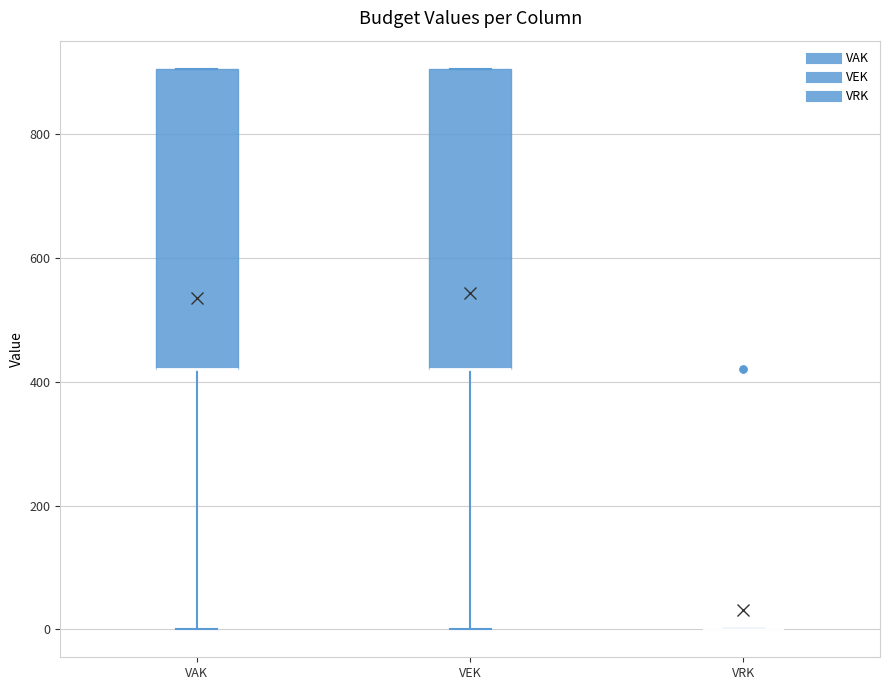

Reading left to right, transcribe this box plot: for each box, give where its median line is, the range the box spans, and where its two whiskers end, as read against the y-axis. The values are not printed on the chart, so give them approximately, as read against the axis.

VAK: median 420 (drawn on the box's lower edge), box 420 to 900, whiskers 0 to 900
VEK: median 420 (drawn on the box's lower edge), box 420 to 900, whiskers 0 to 900
VRK: box collapsed to a line at 0, whiskers 0 to 0